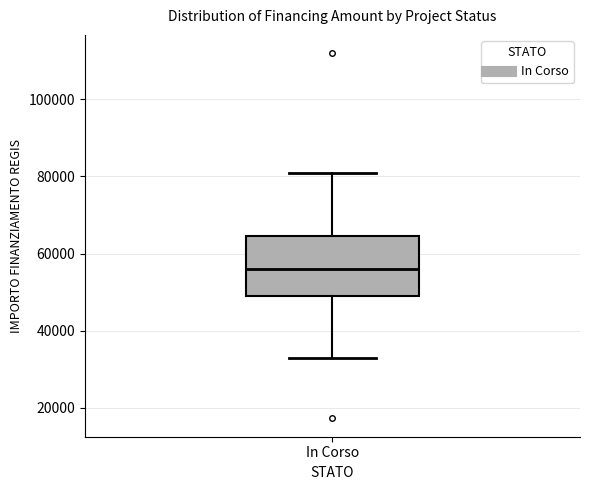

Read this box plot against the y-axis: the position of the median line, the range covered by the box, and the ends of both whiskers. The values are not printed on the chart, so give them approximately, as read against the axis.

median 56000, box 50000 to 64000, whiskers 32000 to 80000